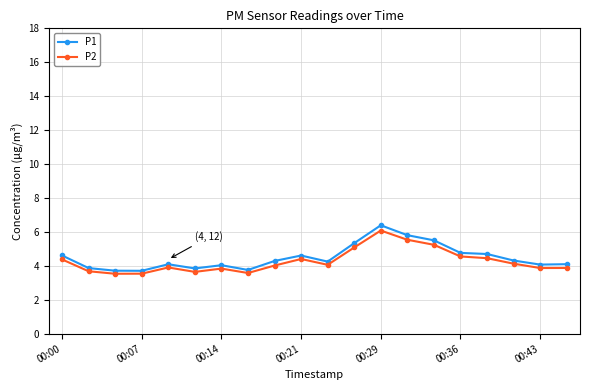

What is the smallest value displayed?

3.5